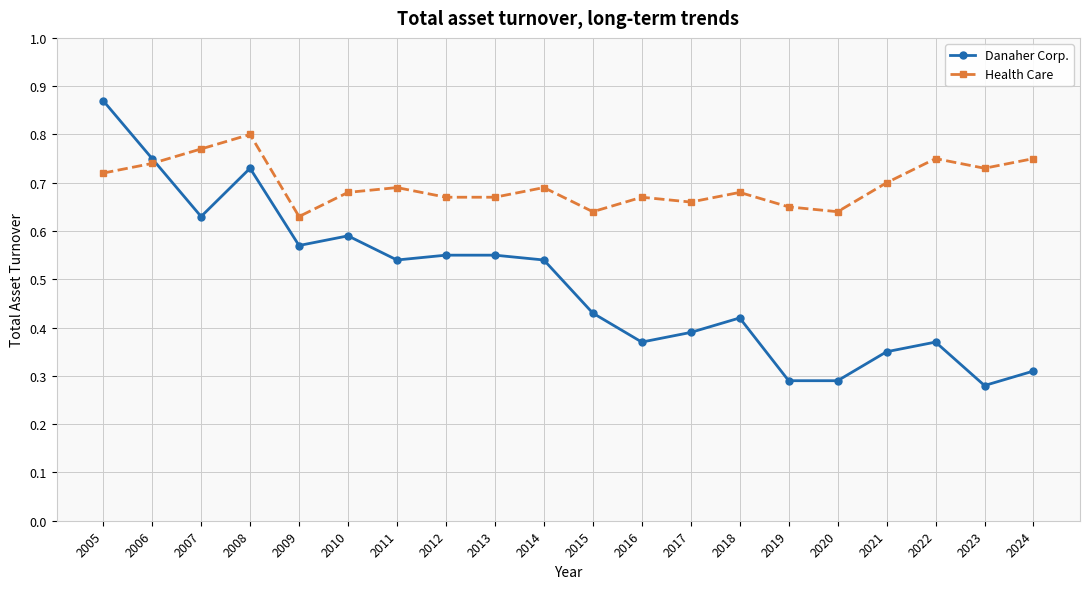

How many Danaher Corp. values are between 0 and 1?

20